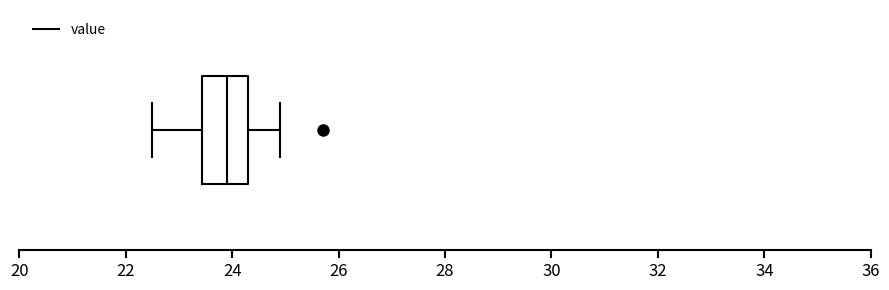

Transcribe this box plot: give where the median line is, the range the box spans, and where the two whiskers end, as read against the x-axis. The values are not printed on the chart, so give them approximately, as read against the axis.

median 24.0, box 23.4 to 24.4, whiskers 22.6 to 25.0